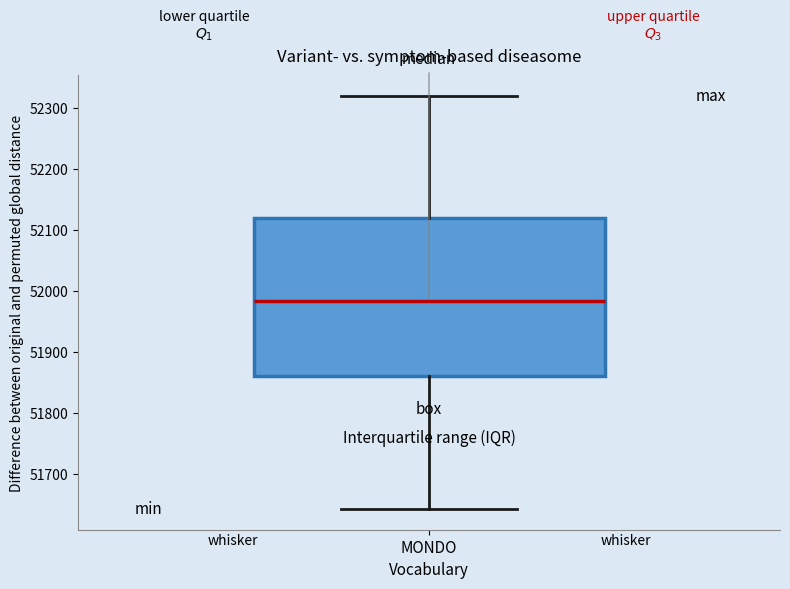

Where does the upper whisker of the box for MONDO end on the y-axis? The values are not printed on the chart, so give them approximately, as read against the axis.

52320